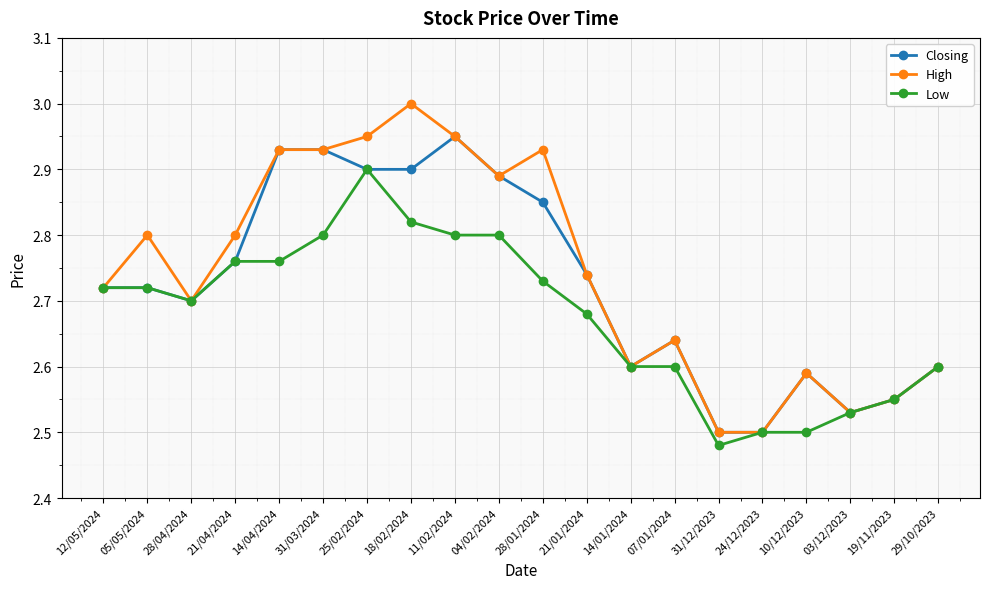

Which category has the highest value in the Low series?

25/02/2024